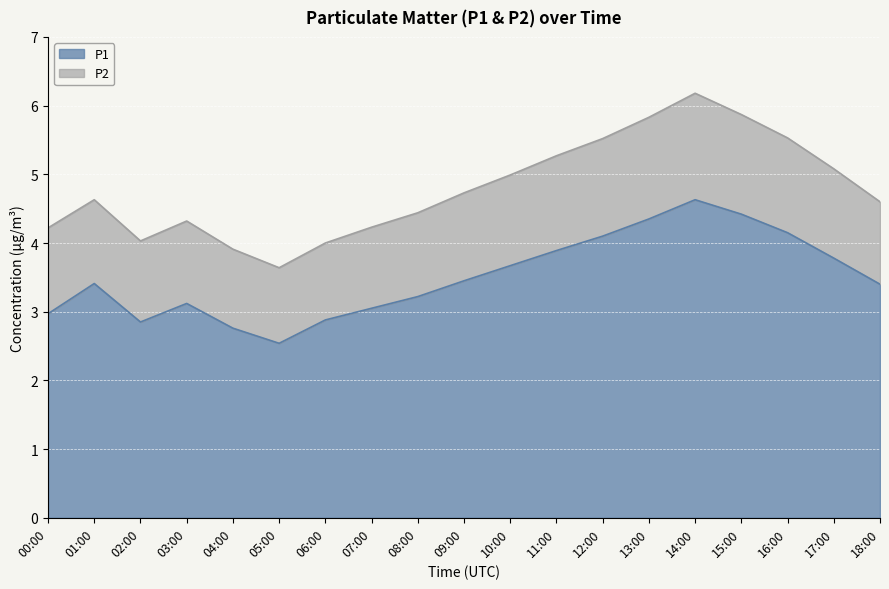

Where is the data nearest to the value 3?

00:00